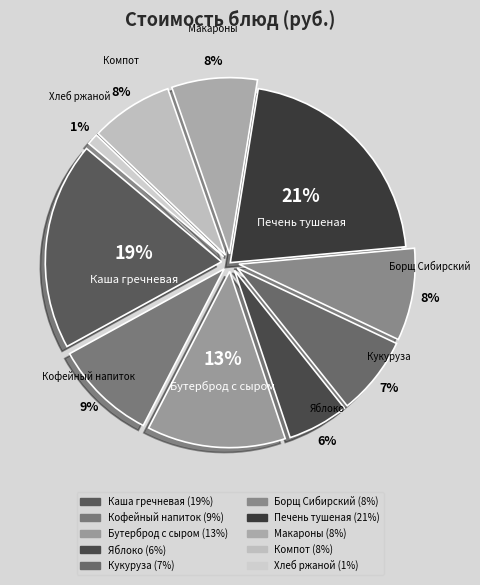

To the nearest percent, what is the average slice percentage?

10%